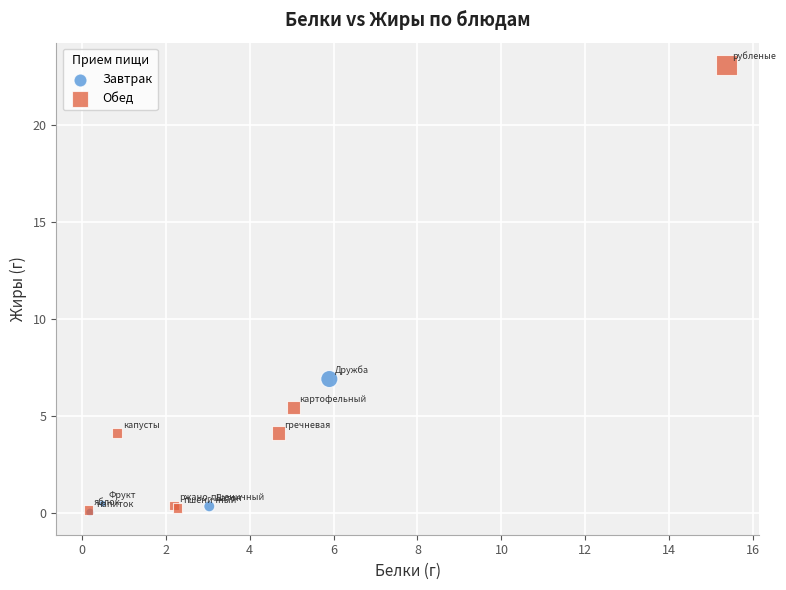

What are all the series names shown in the legend?

Завтрак, Обед